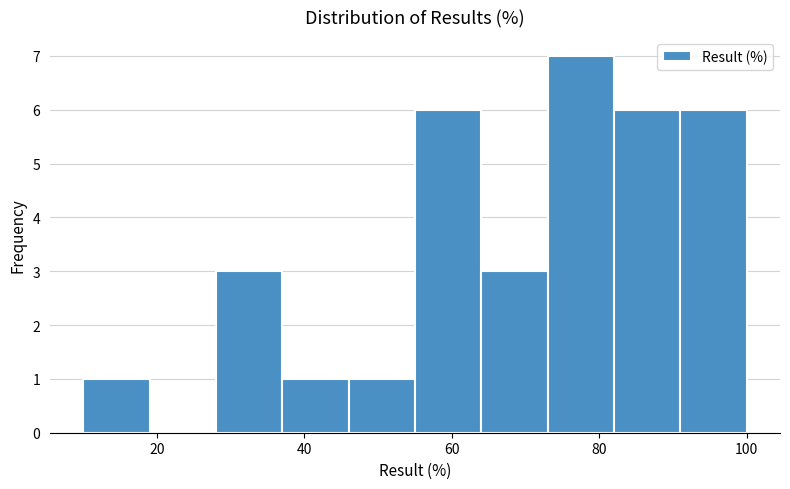

Reading left to right, list every bar in this chart as the range it spans on the x-axis followed by its height. Neither the bar edges nor the heights are printed on the chart, so give them approximately, as read against the axes.

10 to 19: 1
19 to 28: 0
28 to 37: 3
37 to 46: 1
46 to 55: 1
55 to 64: 6
64 to 73: 3
73 to 82: 7
82 to 91: 6
91 to 100: 6